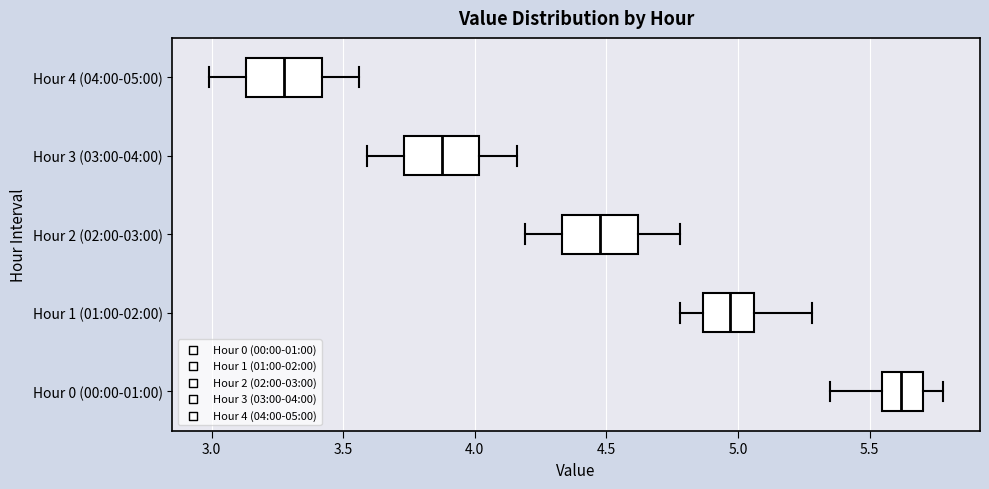

Which box's median line is the furthest to the left?

Hour 4 (04:00-05:00)